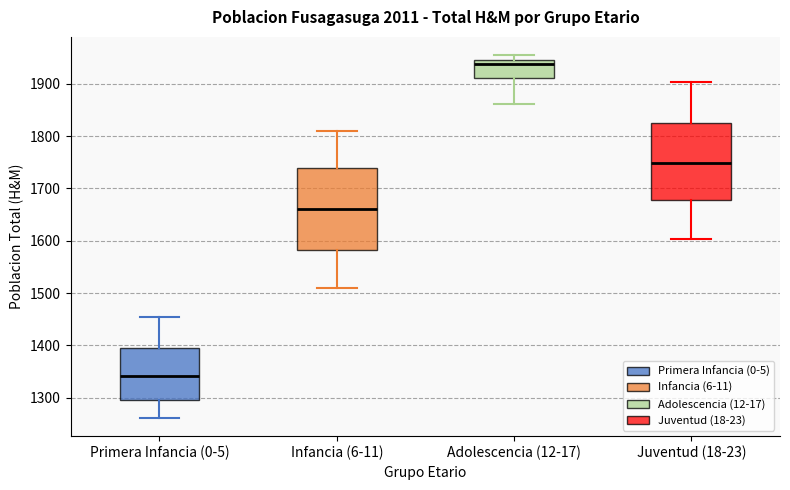

Which box has the lowest median line?

Primera Infancia (0-5)